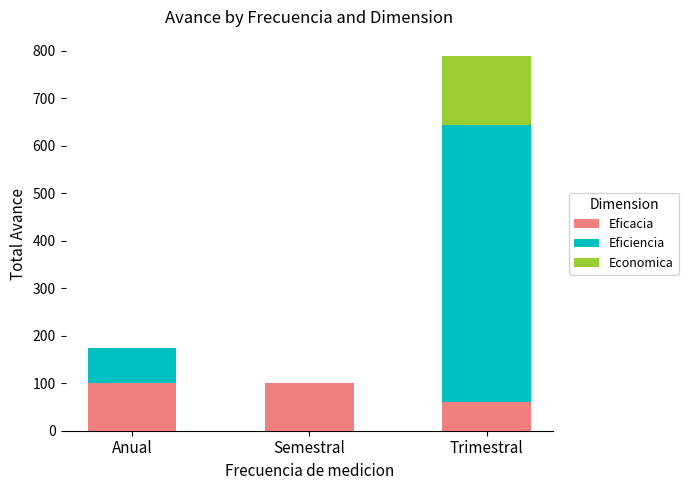

What is the sum of all Eficacia values?

260.0